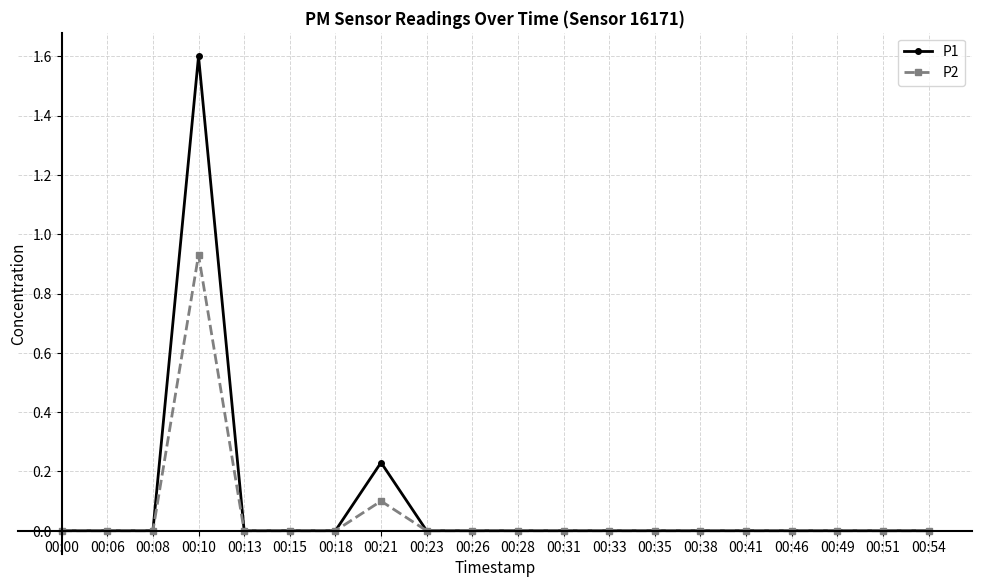

At which category is the sum across all series the highest?

00:10